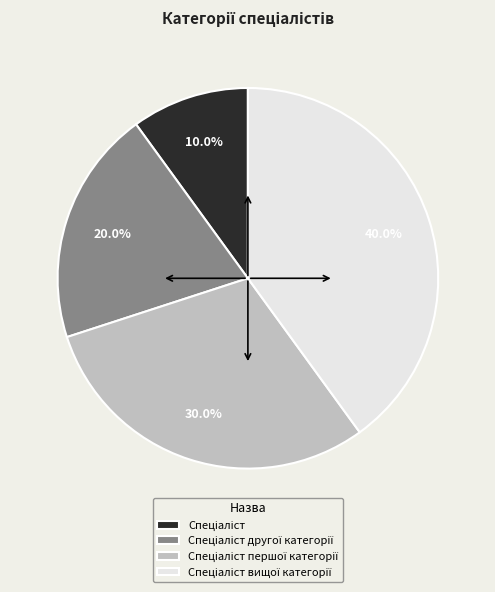

Count the number of slices in the pie.

4